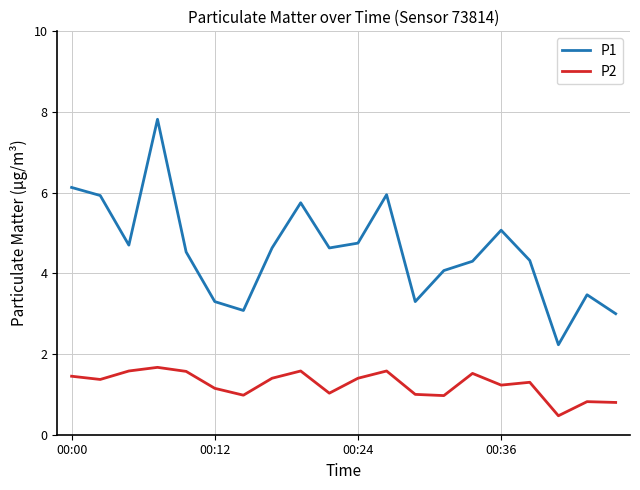

Which series has the largest range (max minus min)?

P1